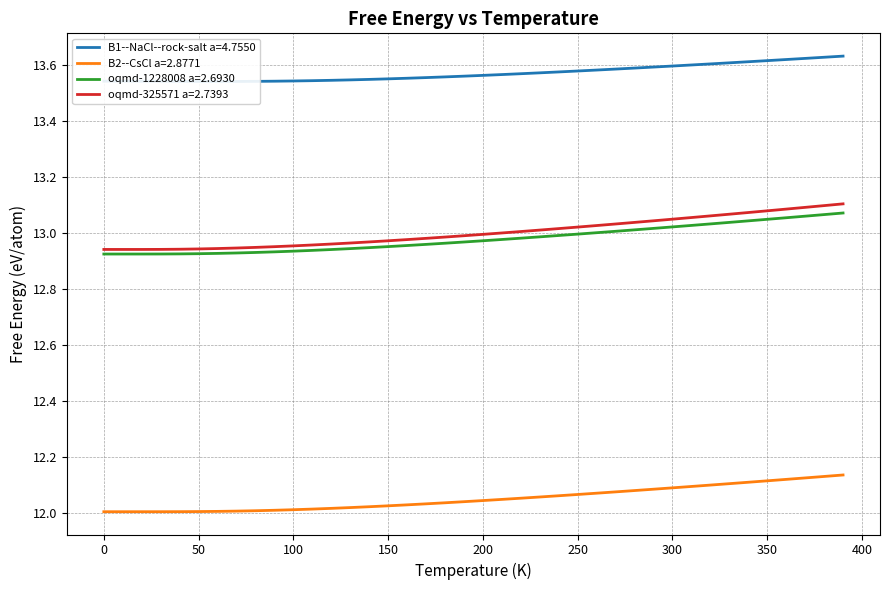

Between 20.0 and 50.0, which is larger?

20.0